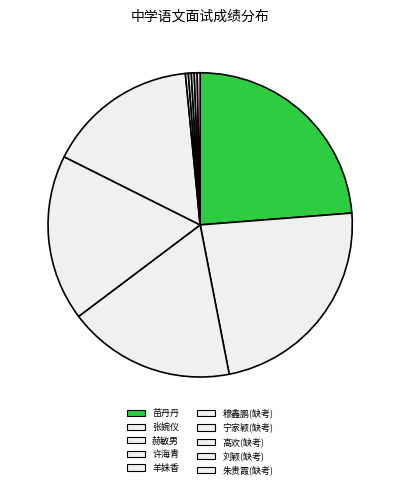

To the nearest percent, what is the difference between the largest and smallest slice percentages?

23%